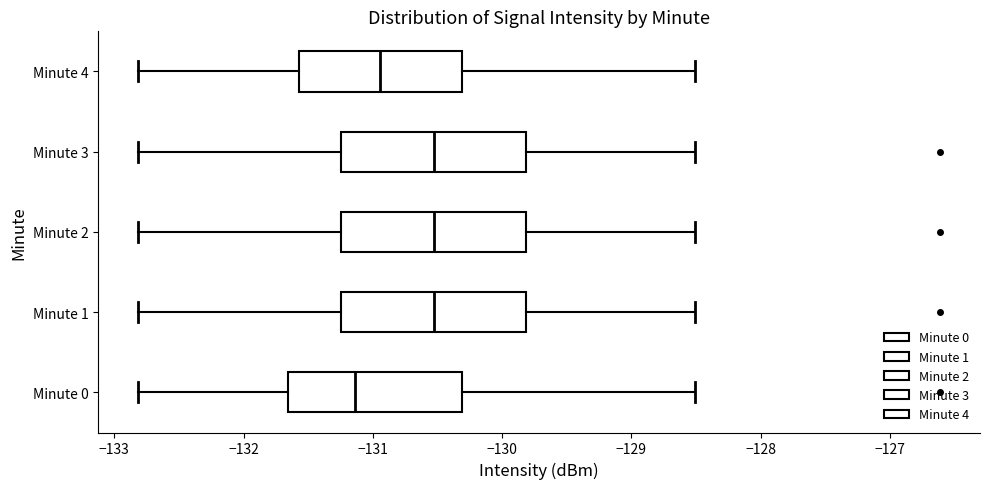

Reading bottom to top, transcribe this box plot: for each box, give where its median line is, the range the box spans, and where its two whiskers end, as read against the x-axis. The values are not printed on the chart, so give them approximately, as read against the axis.

Minute 0: median -131.1, box -131.7 to -130.3, whiskers -132.8 to -128.5
Minute 1: median -130.5, box -131.2 to -129.8, whiskers -132.8 to -128.5
Minute 2: median -130.5, box -131.2 to -129.8, whiskers -132.8 to -128.5
Minute 3: median -130.5, box -131.2 to -129.8, whiskers -132.8 to -128.5
Minute 4: median -130.9, box -131.6 to -130.3, whiskers -132.8 to -128.5